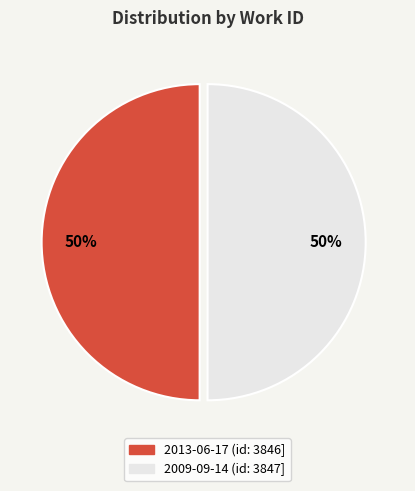

To the nearest percent, what is the average slice percentage?

50%